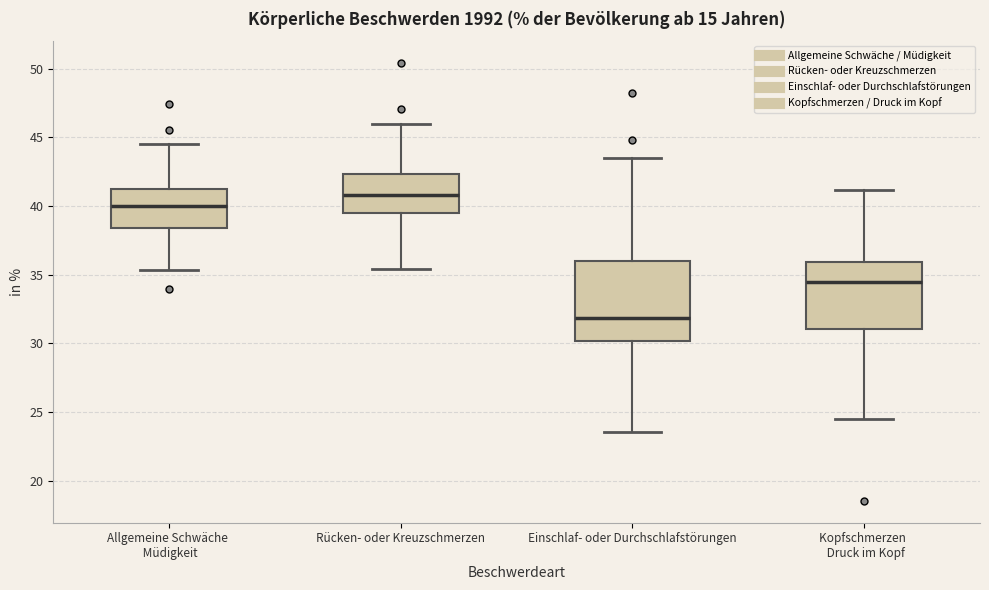

Which box has the lowest median line?

Einschlaf- oder Durchschlafstörungen